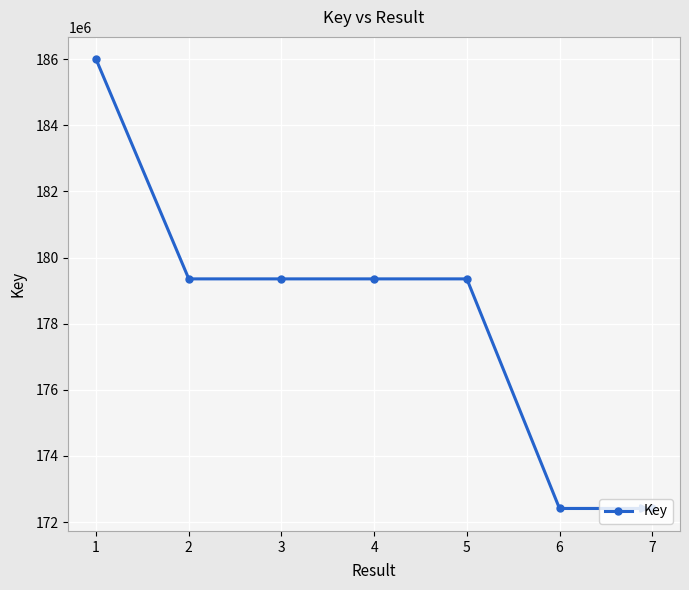

Read the value at 3.

179355857